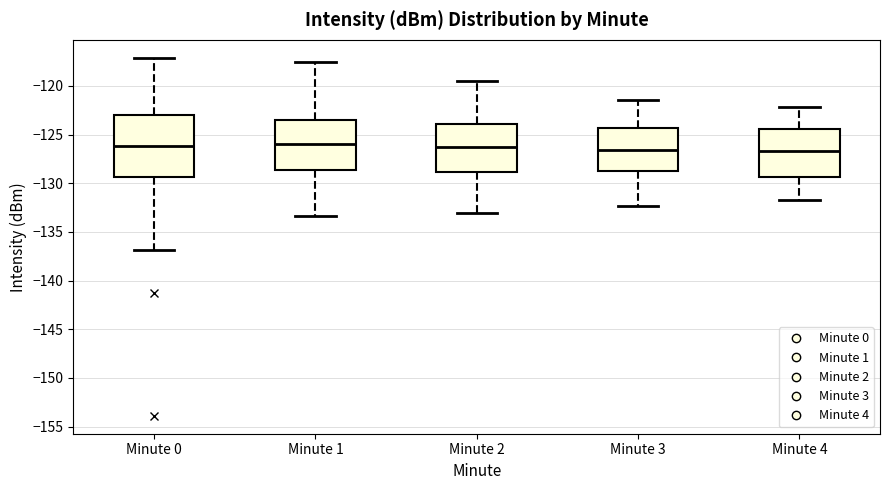

Reading left to right, transcribe this box plot: for each box, give where its median line is, the range the box spans, and where its two whiskers end, as read against the y-axis. The values are not printed on the chart, so give them approximately, as read against the axis.

Minute 0: median -126.0, box -129.5 to -123.0, whiskers -137.0 to -117.0
Minute 1: median -126.0, box -128.5 to -123.5, whiskers -133.5 to -117.5
Minute 2: median -126.5, box -129.0 to -124.0, whiskers -133.0 to -119.5
Minute 3: median -126.5, box -128.5 to -124.5, whiskers -132.5 to -121.5
Minute 4: median -126.5, box -129.5 to -124.5, whiskers -131.5 to -122.0